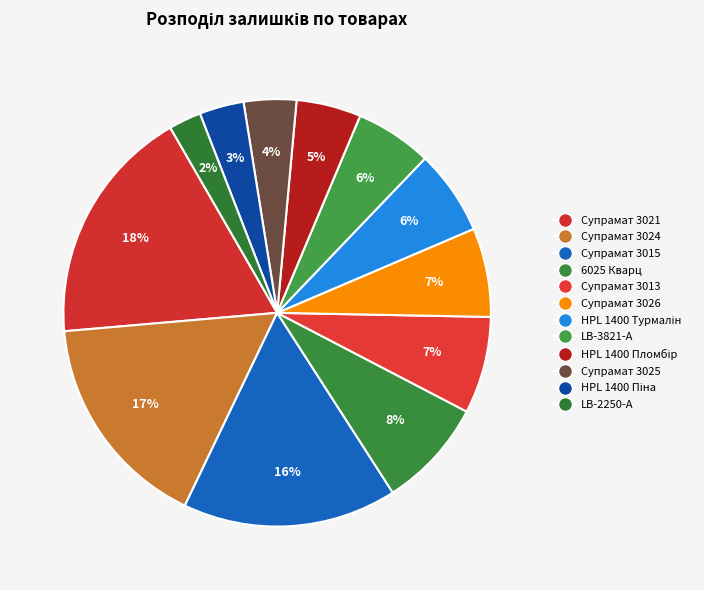

How many segments does this pie chart have?

12